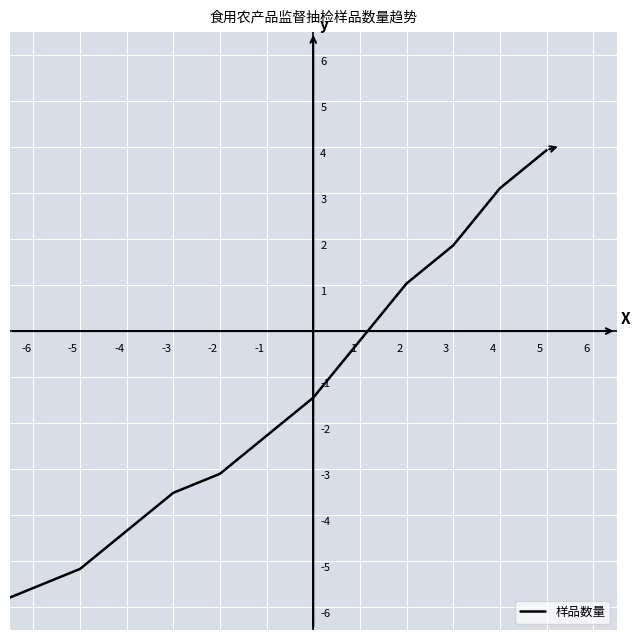

What is the minimum value shown in the chart?

-6.0